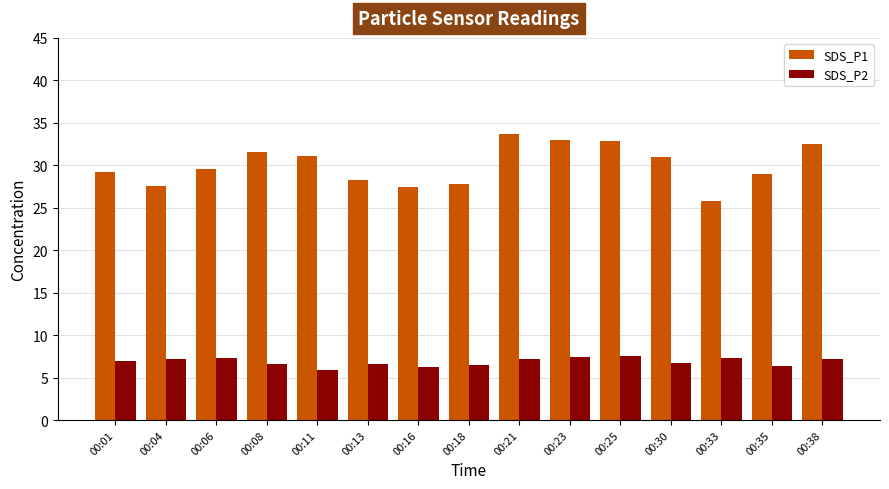

Which series has the largest range (max minus min)?

SDS_P1